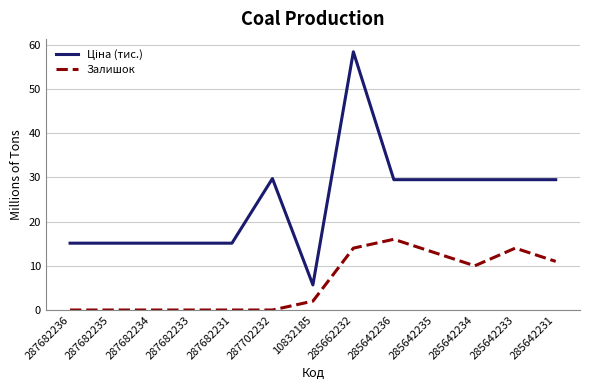

What position from the right is 285642233?

2